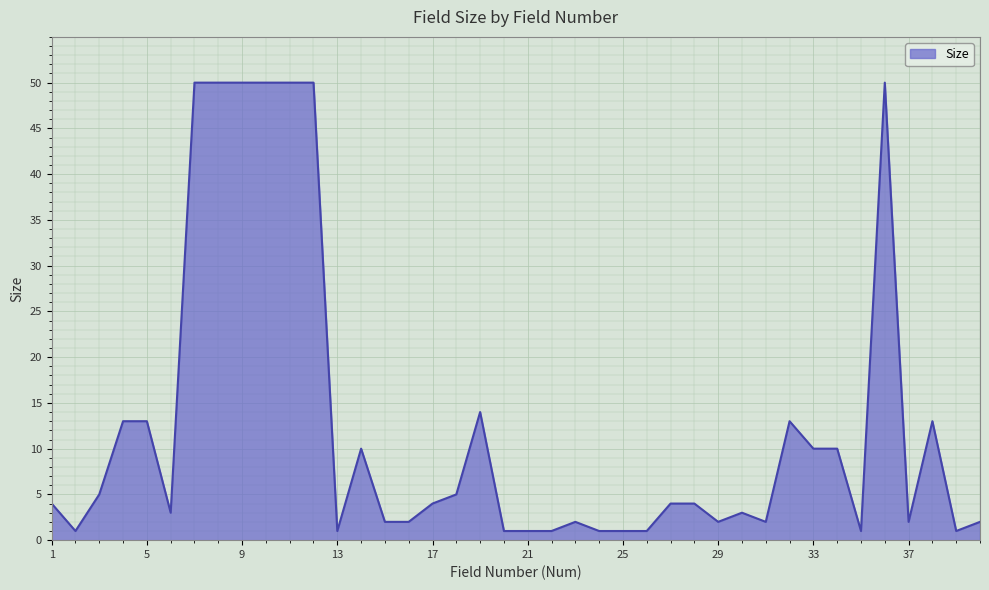

What is the difference between the maximum and minimum values?

49